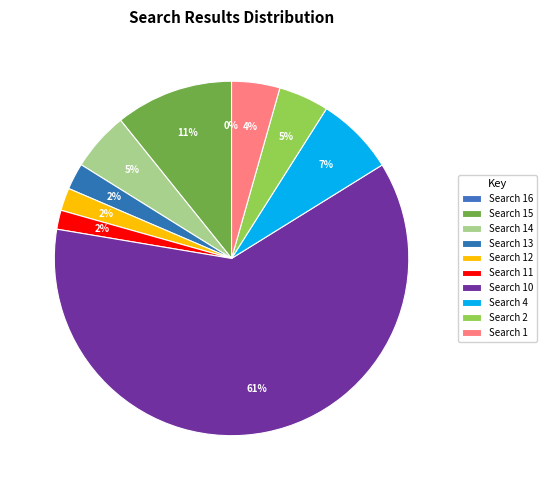

Count the number of slices in the pie.

10